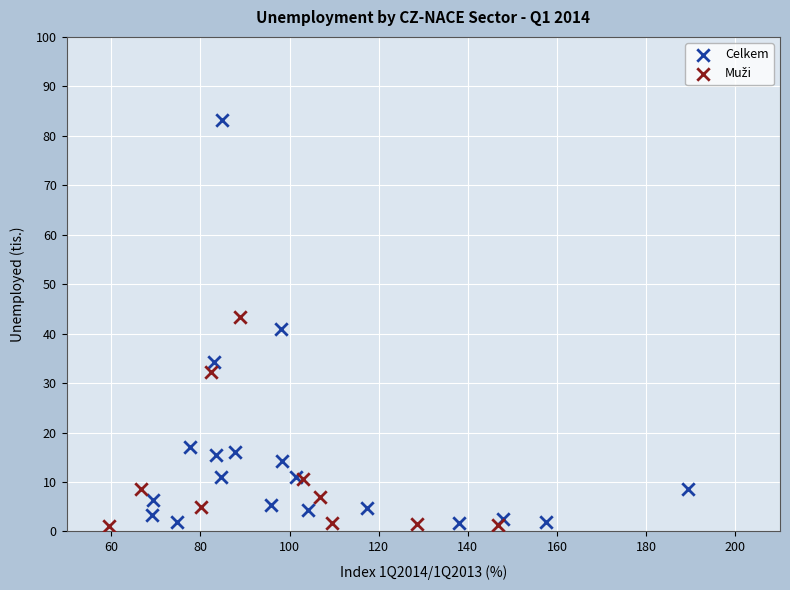

Which series contains the highest Y value?

Celkem